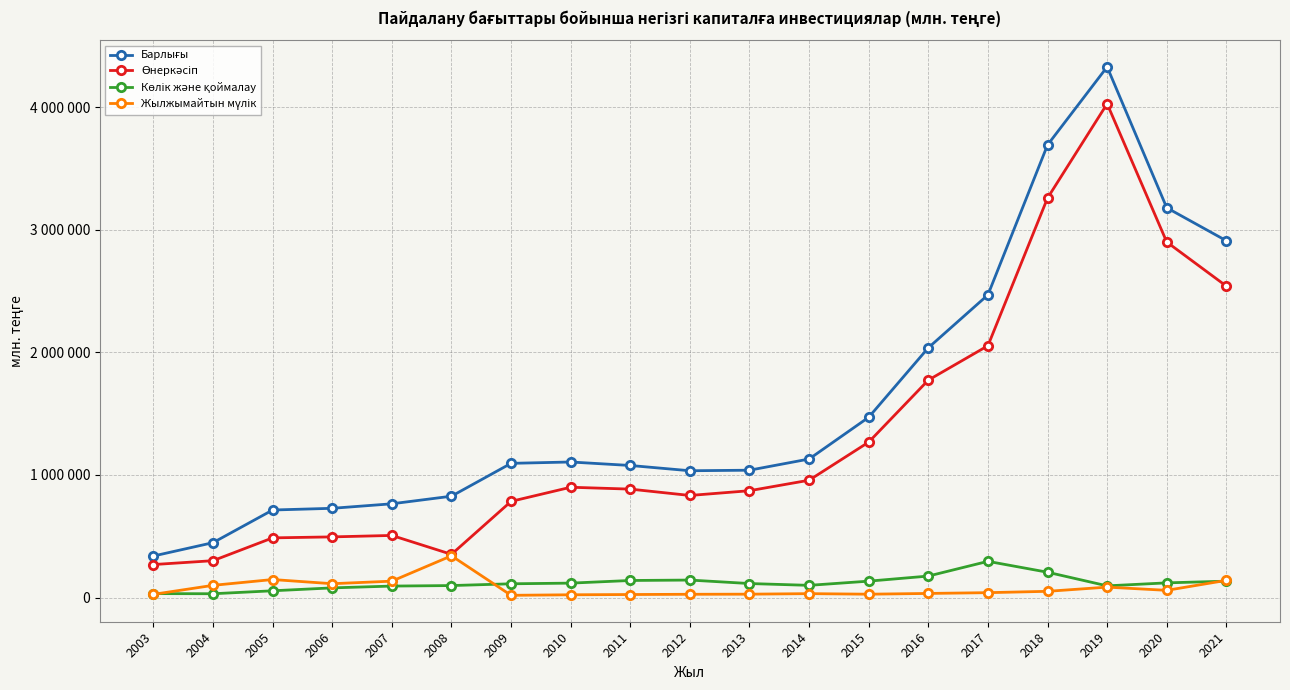

How many intersections are there between Көлік және қоймалау and Жылжымайтын мүлік?

3